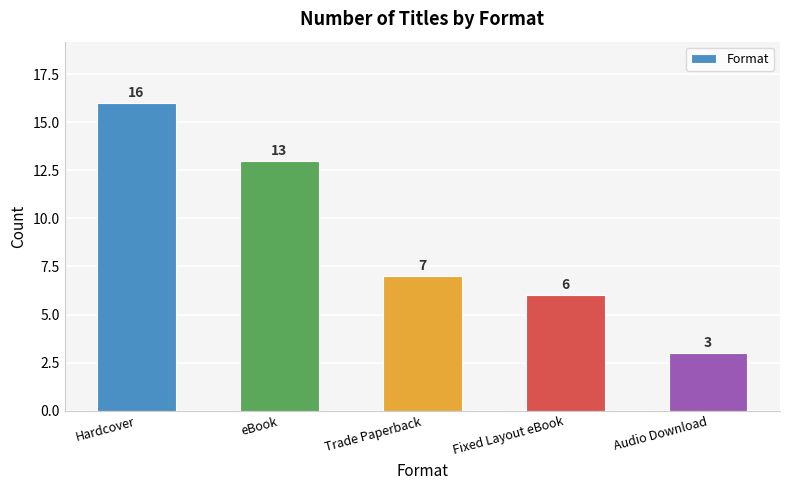

Reading left to right, list all the values displayed in this chart.

16	13	7	6	3